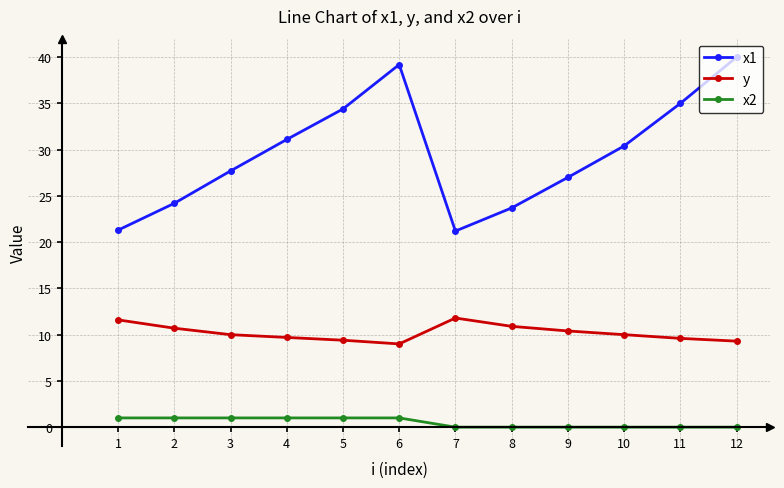

What are all the series names shown in the legend?

x1, y, x2